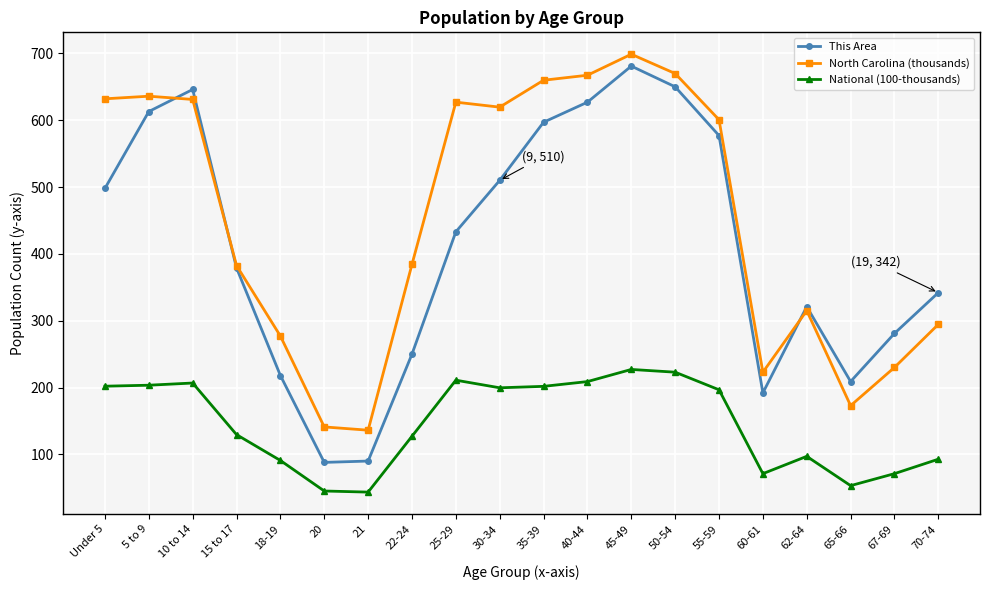

What is the difference between the maximum and second lowest values in the North Carolina (thousands) series?

557.7